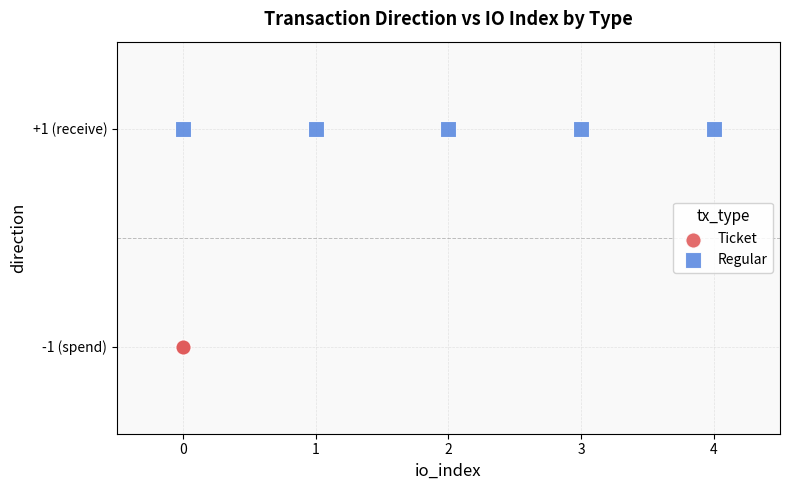

Which series reaches the minimum Y coordinate?

Ticket